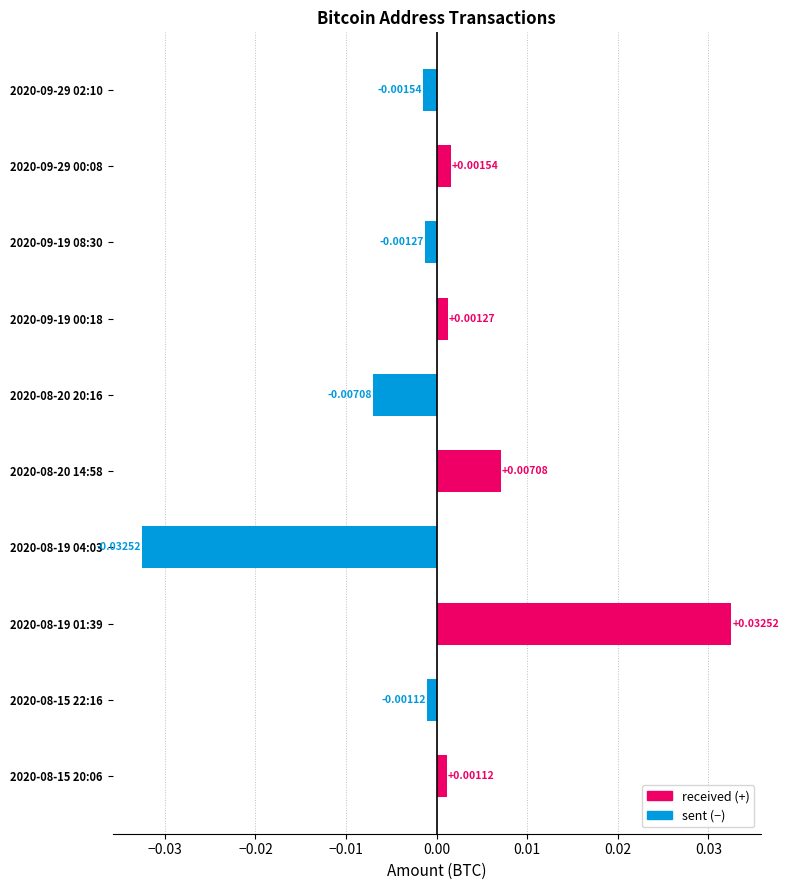

Between 2020-08-20 20:16 and 2020-08-20 14:58, which is larger?

2020-08-20 14:58